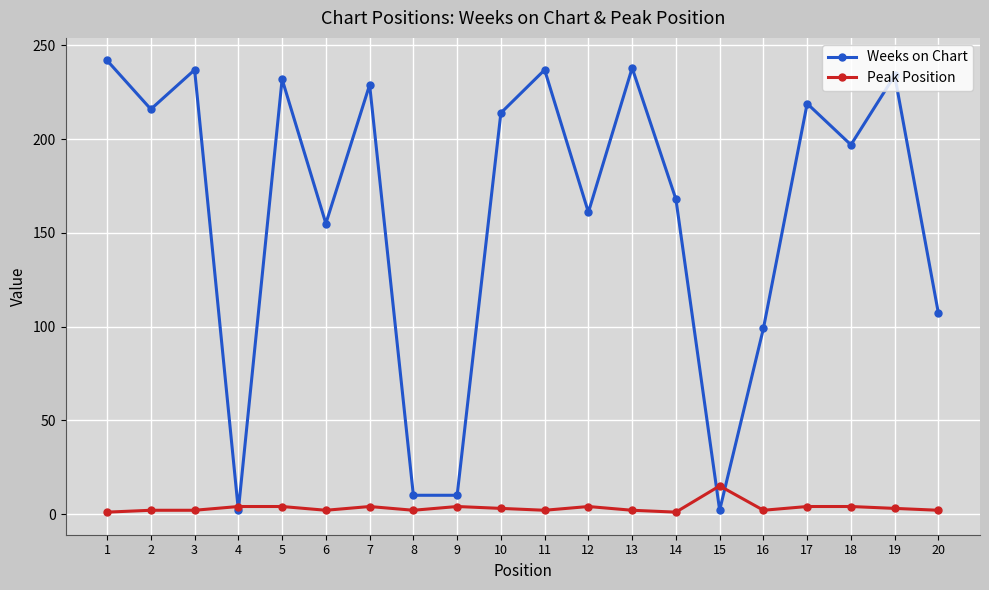

Is it true that Peak Position equals 2 at 16?

True